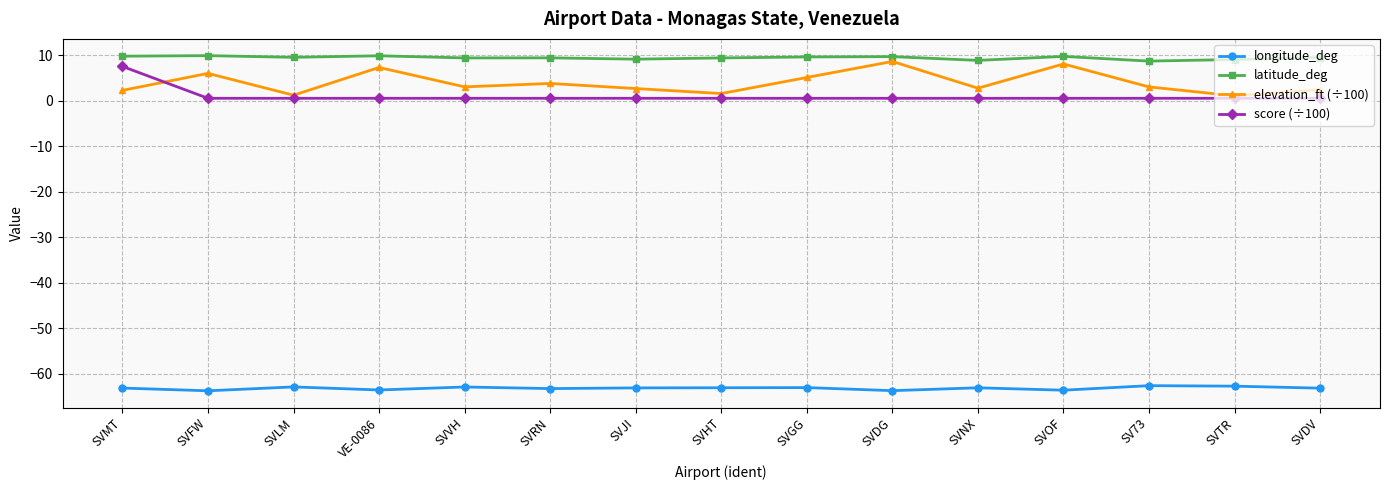

Which series has the largest total across all categories?

latitude_deg